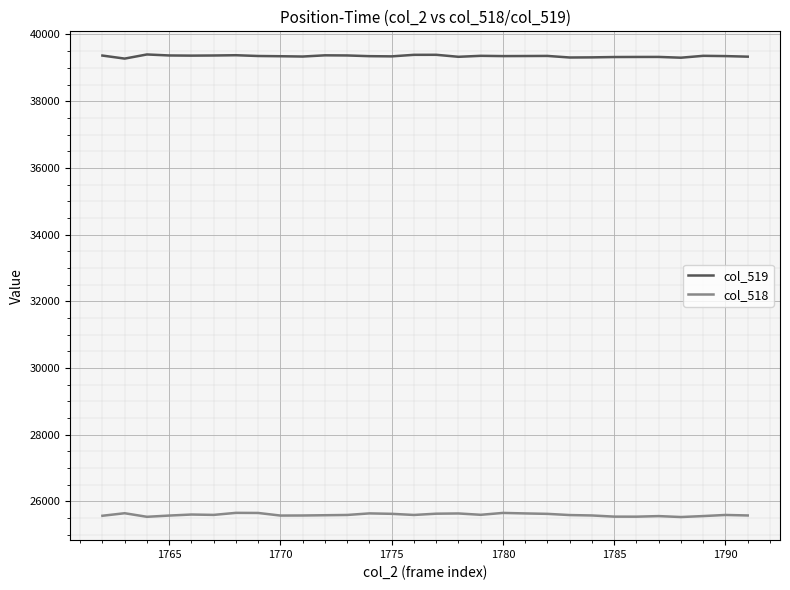

Does the chart have visible grid lines?

Yes